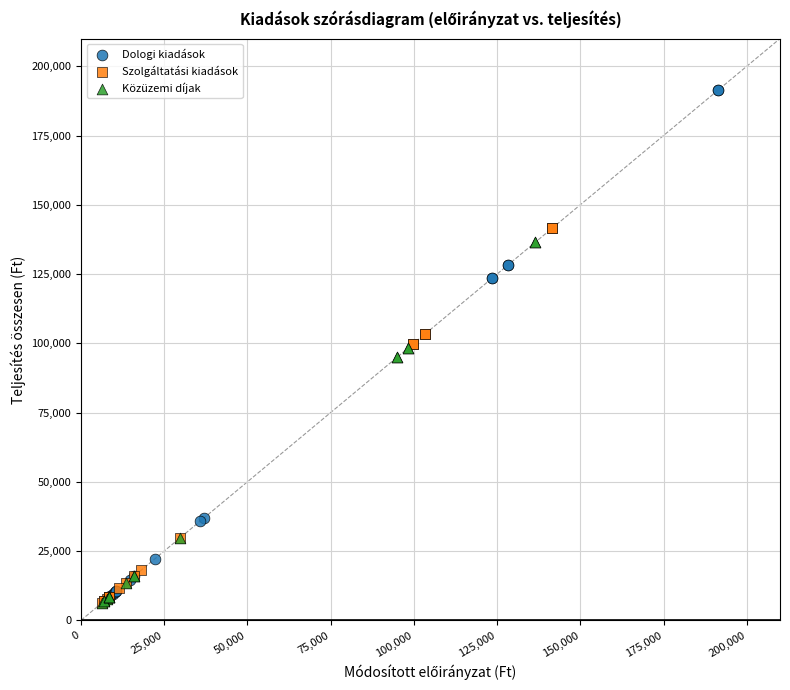

Which series has the widest spread of Y values?

Dologi kiadások